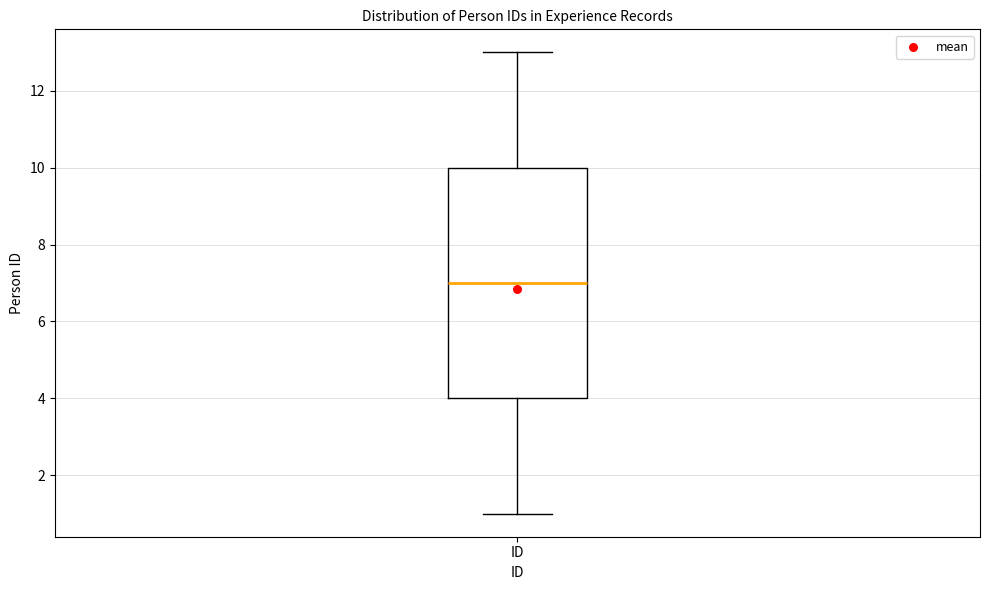

Read this box plot against the y-axis: the position of the median line, the range covered by the box, and the ends of both whiskers. The values are not printed on the chart, so give them approximately, as read against the axis.

median 7, box 4 to 10, whiskers 1 to 13